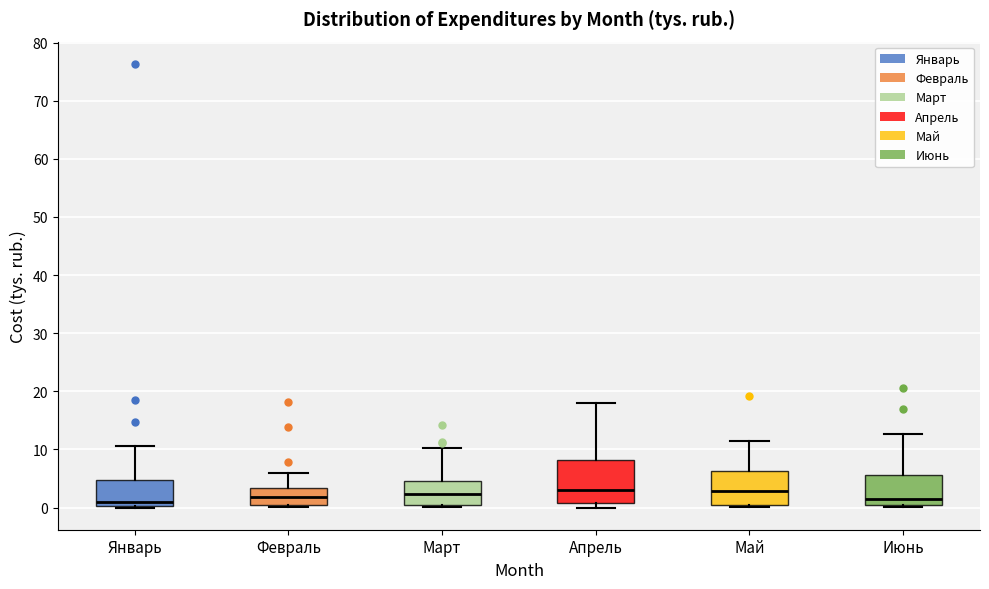

Where is the upper edge of the box for Май on the y-axis? The values are not printed on the chart, so give them approximately, as read against the axis.

6